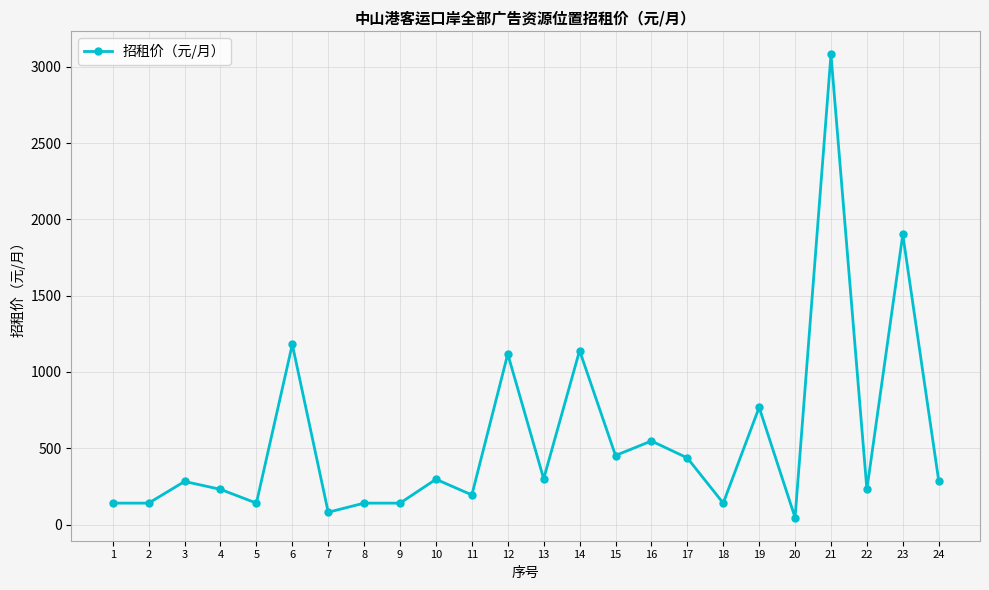

What is the approximate value at 5?

140.7